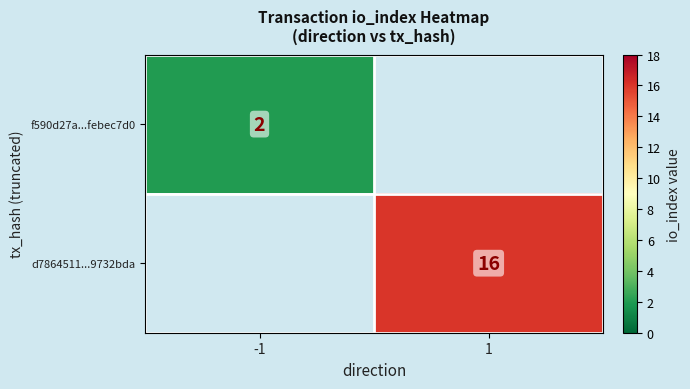

The d7864511...9732bda series shows 21 at 1. True or false?

False